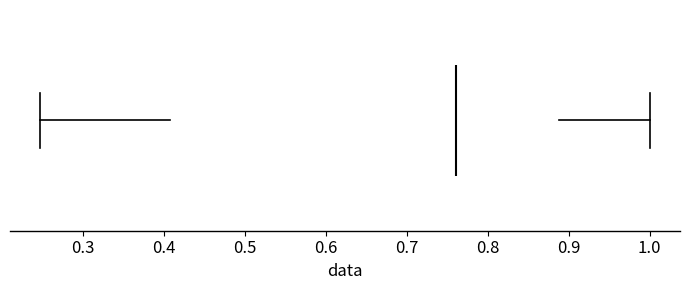

Transcribe this box plot: give where the median line is, the range the box spans, and where the two whiskers end, as read against the x-axis. The values are not printed on the chart, so give them approximately, as read against the axis.

median 0.76, box 0.41 to 0.89, whiskers 0.25 to 1.00